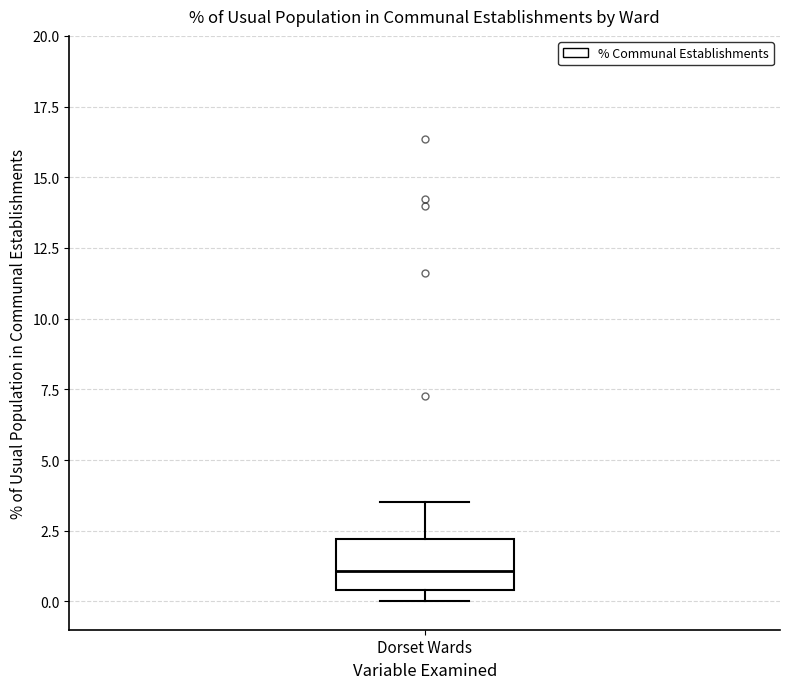

Read this box plot against the y-axis: the position of the median line, the range covered by the box, and the ends of both whiskers. The values are not printed on the chart, so give them approximately, as read against the axis.

median 1.0, box 0.5 to 2.0, whiskers 0.0 to 3.5